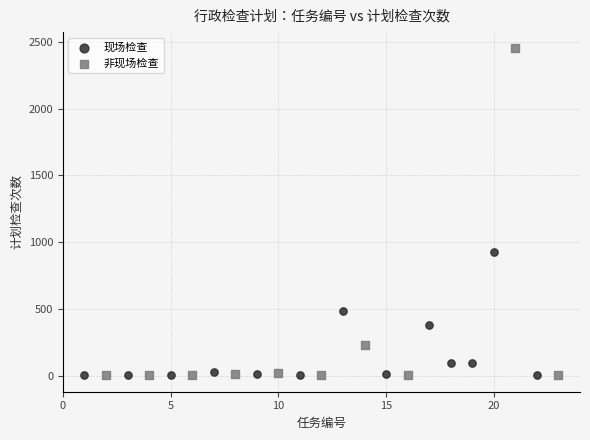

Which series has the widest spread of Y values?

非现场检查